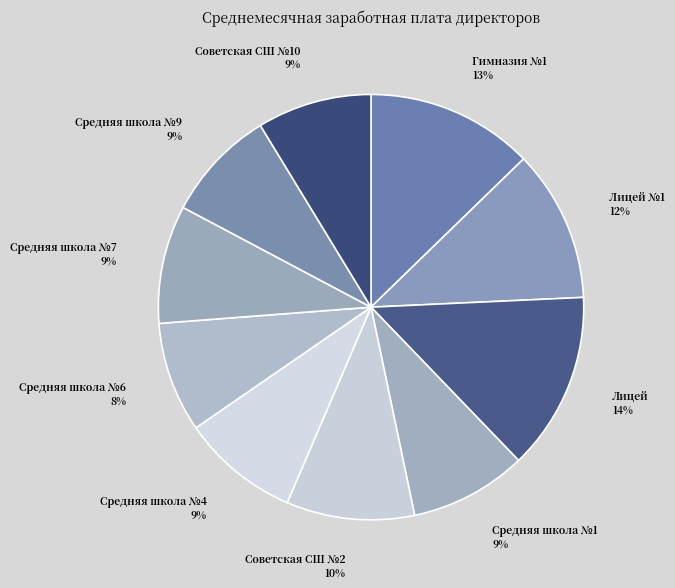

Is there a majority slice in this chart?

No